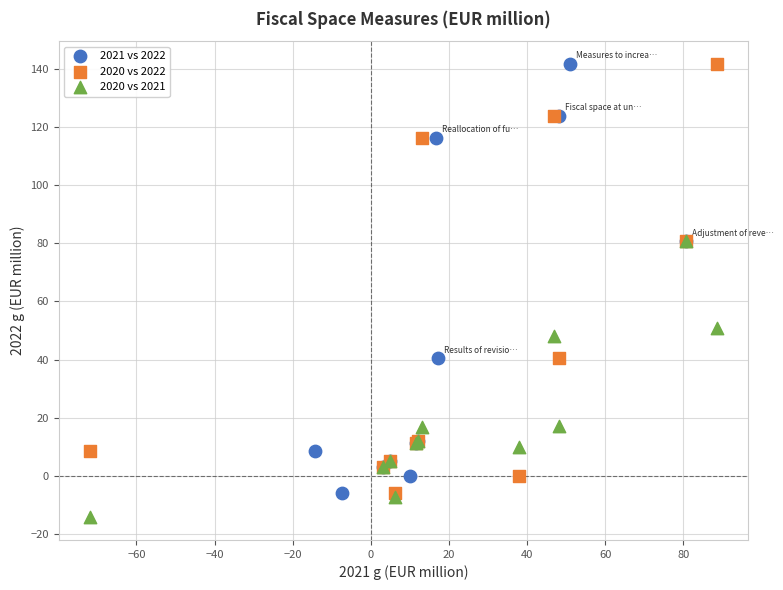

What are all the series names shown in the legend?

2021 vs 2022, 2020 vs 2022, 2020 vs 2021